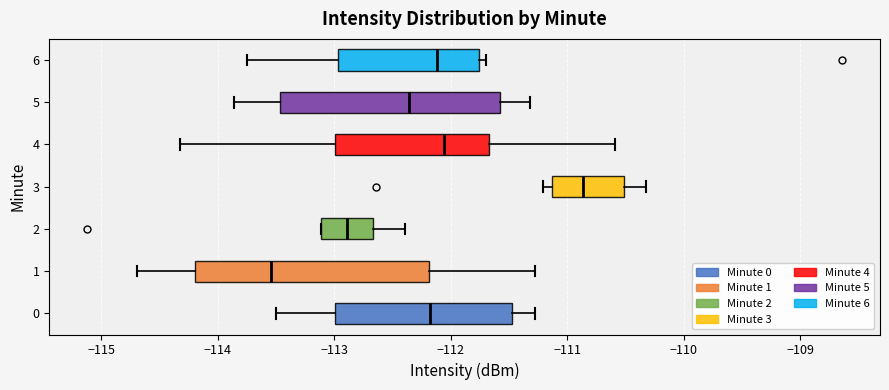

Which box is the widest, from its left edge to its right edge?

1